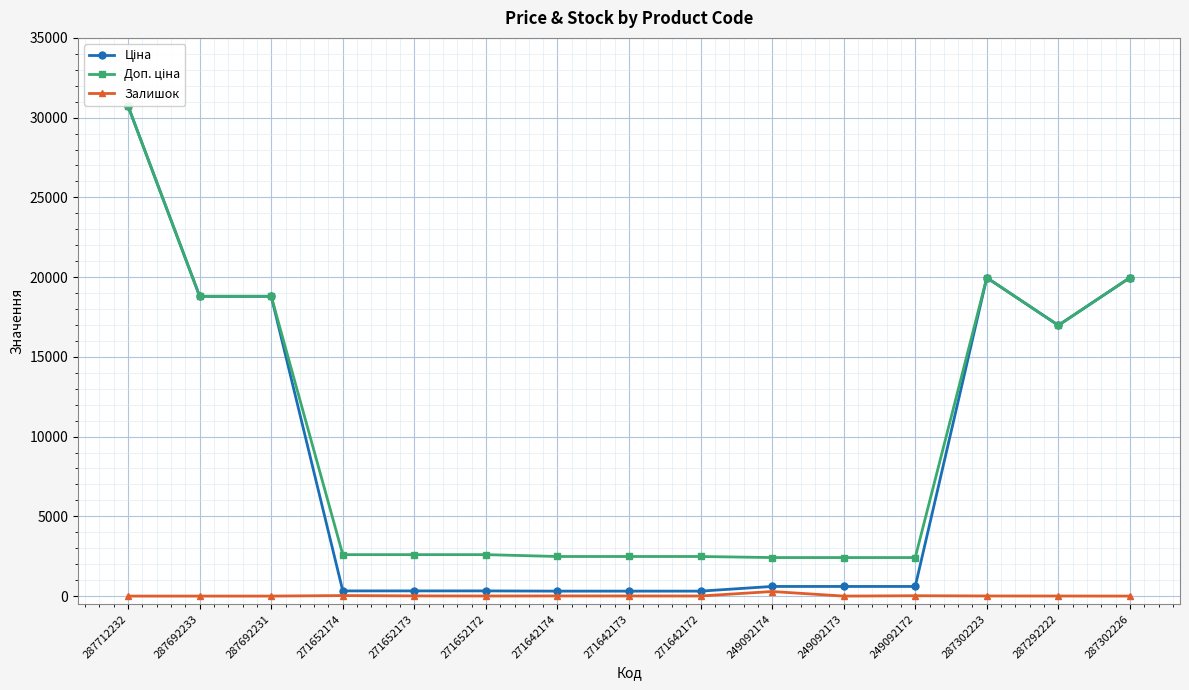

Where is the first local maximum for Ціна?

287302223